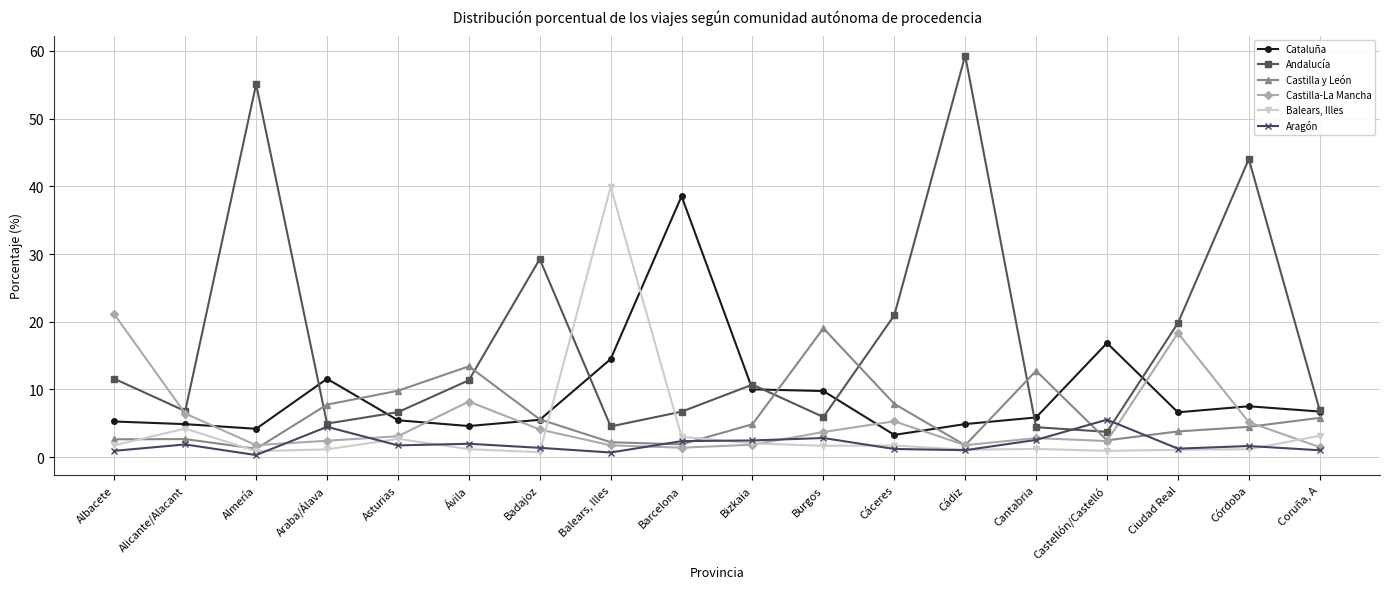

How many categories are shown in the chart?

18